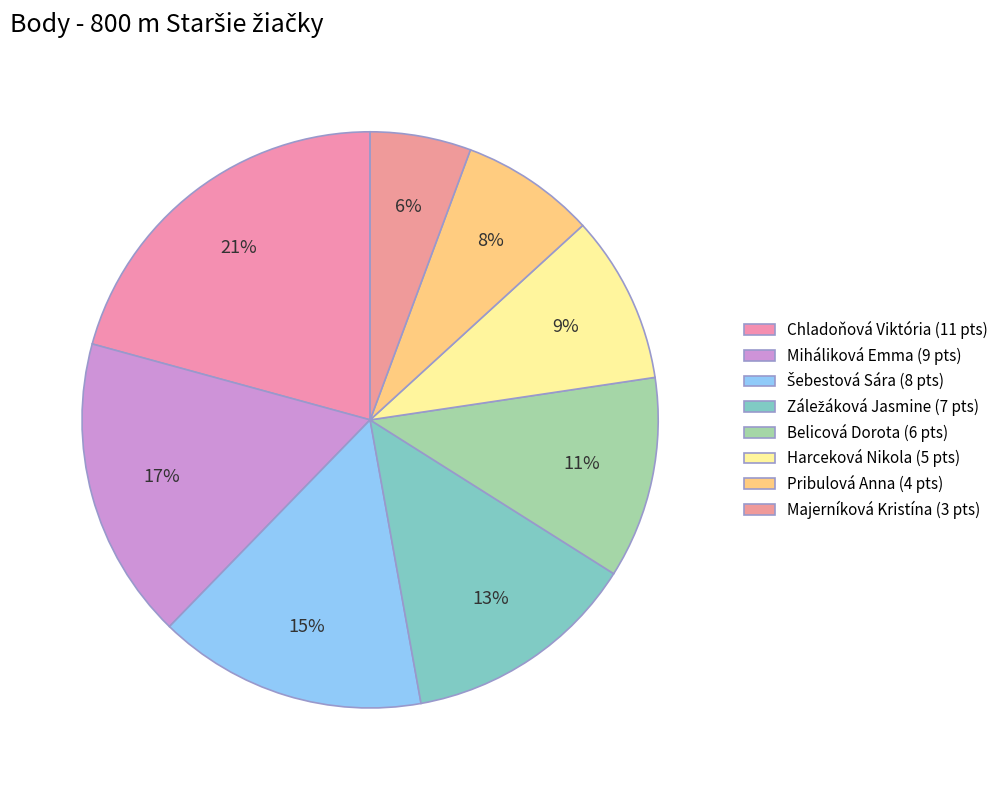

How many slices are in this pie chart?

8